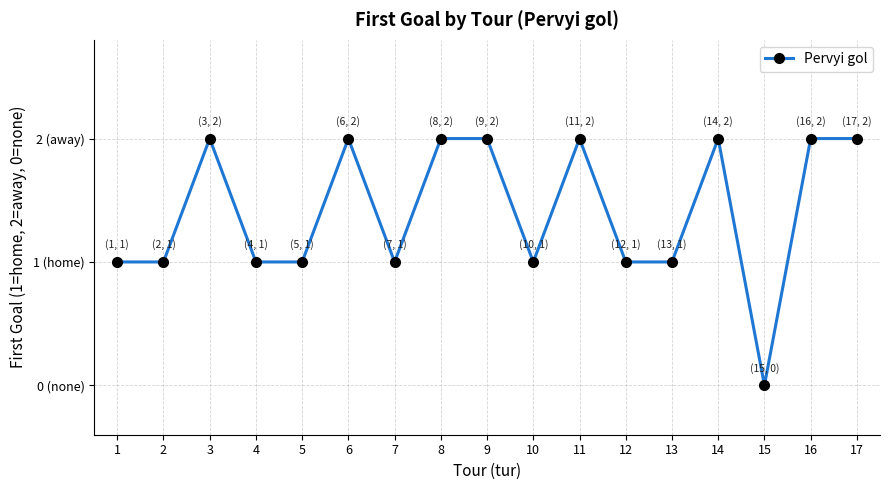

What is the ratio of the value at 6 to the value at 11?

1.0